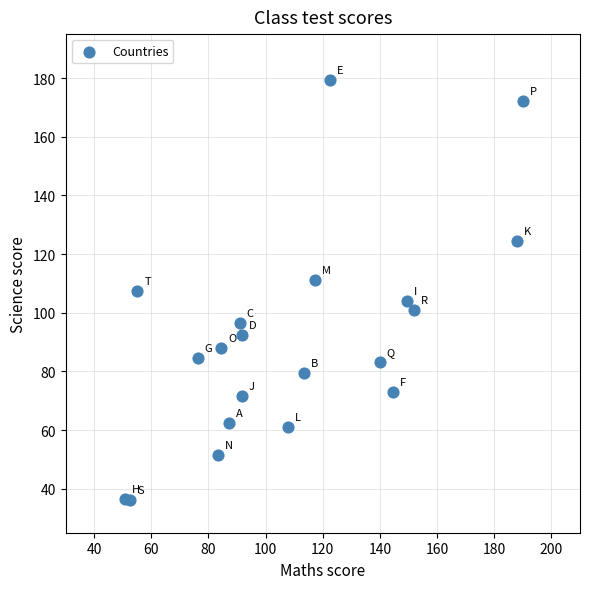

What is the range of X values (max minus min)?

139.3